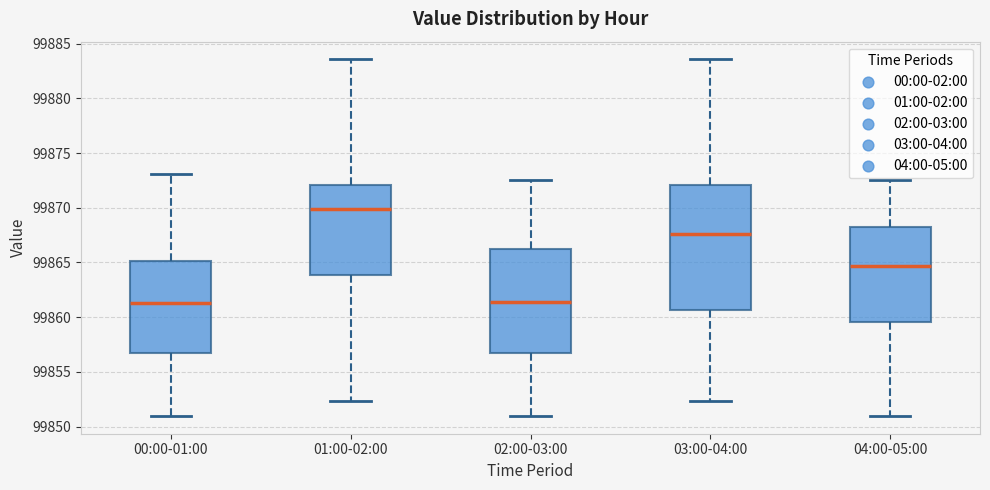

Comparing the boxes themselves (not the whiskers), which one is the tallest?

03:00-04:00